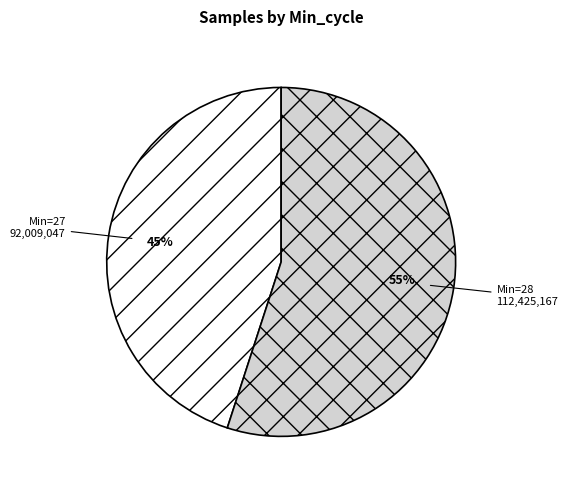

How many segments does this pie chart have?

2